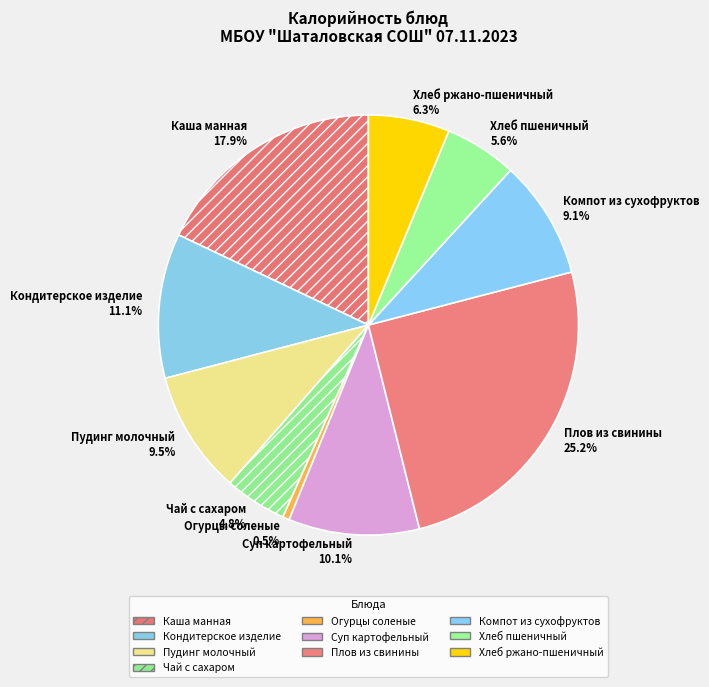

Which slice is the smallest?

Огурцы соленые